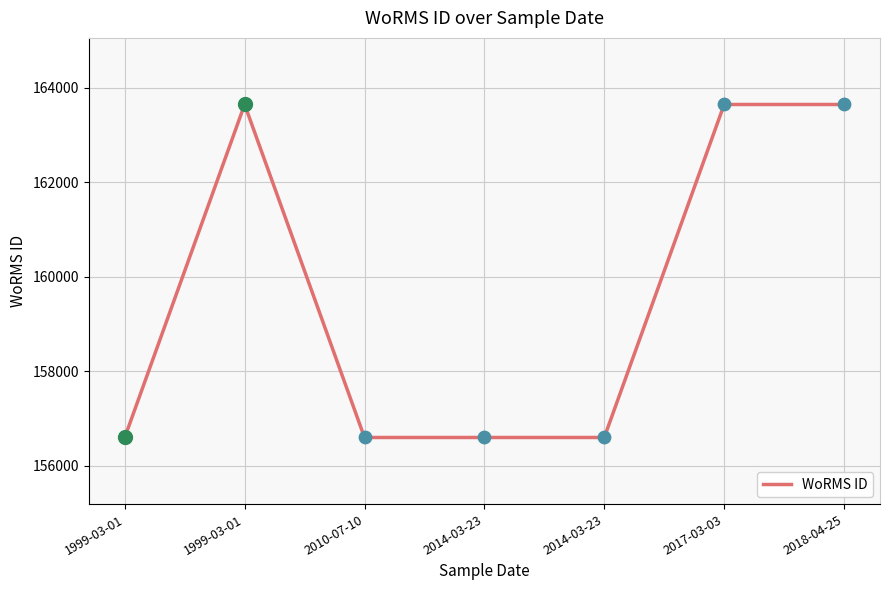

Count the number of values greater than 156598.

3